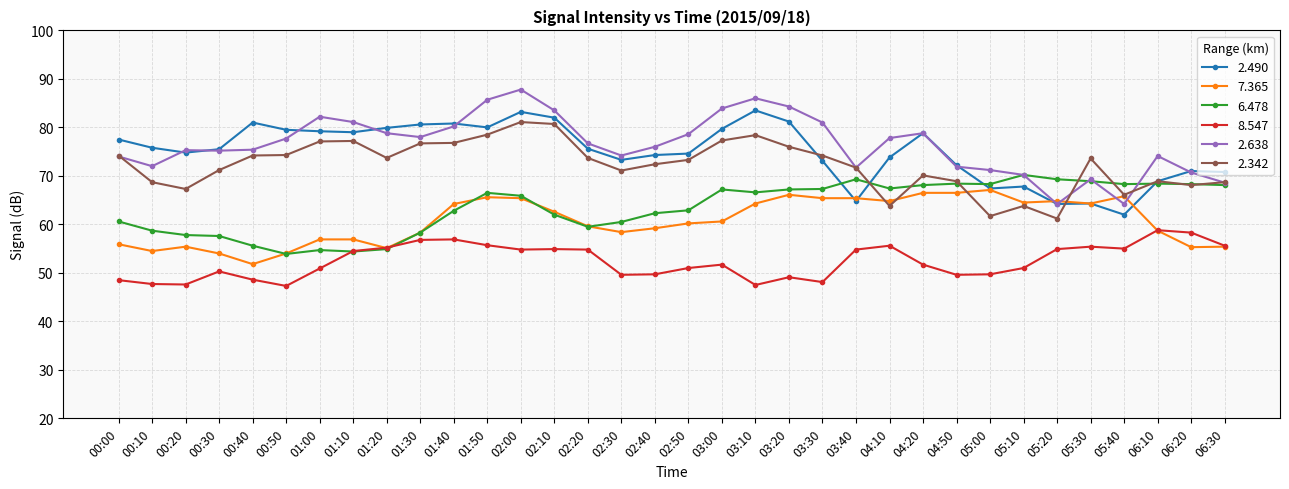

Which series has the largest range (max minus min)?

2.638